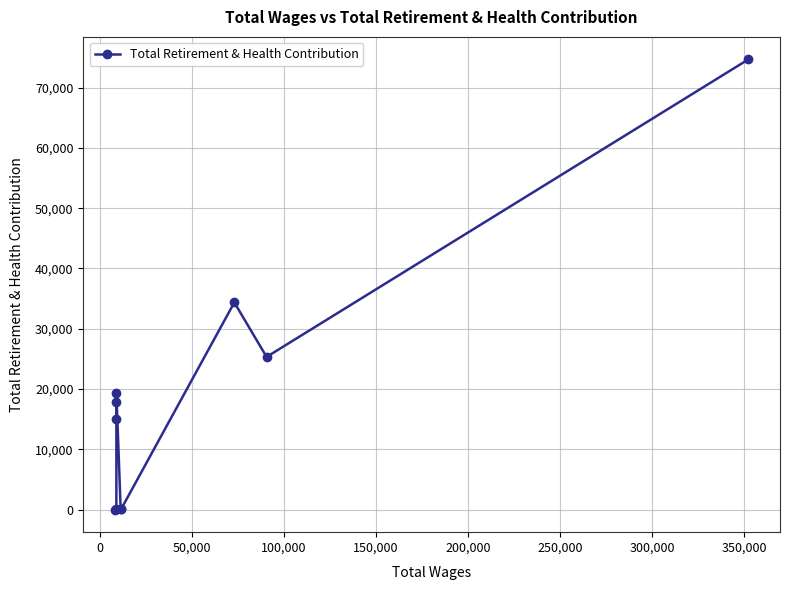

Reading left to right, list all the values displayed in this chart.

0	117	15095	17808	19407	147	152	34364	25330	74669